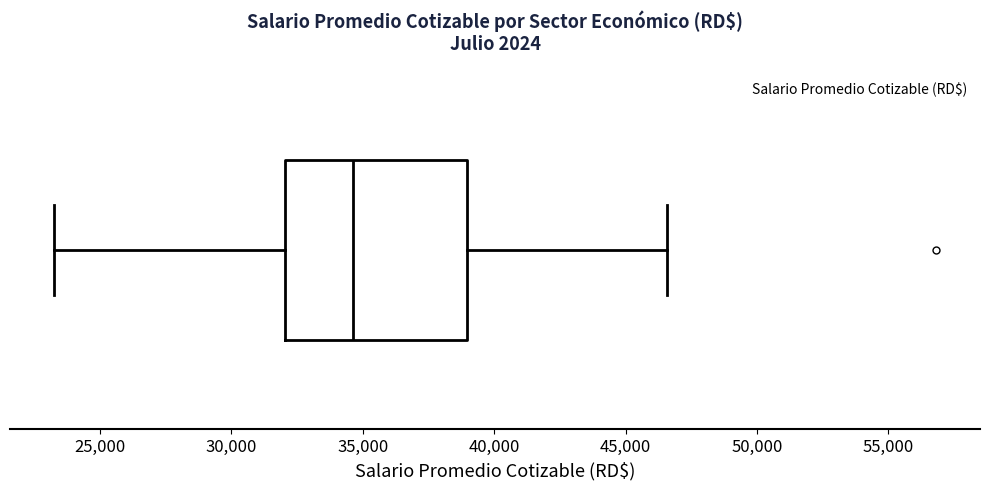

Where does the right whisker of the box end on the x-axis? The values are not printed on the chart, so give them approximately, as read against the axis.

46500